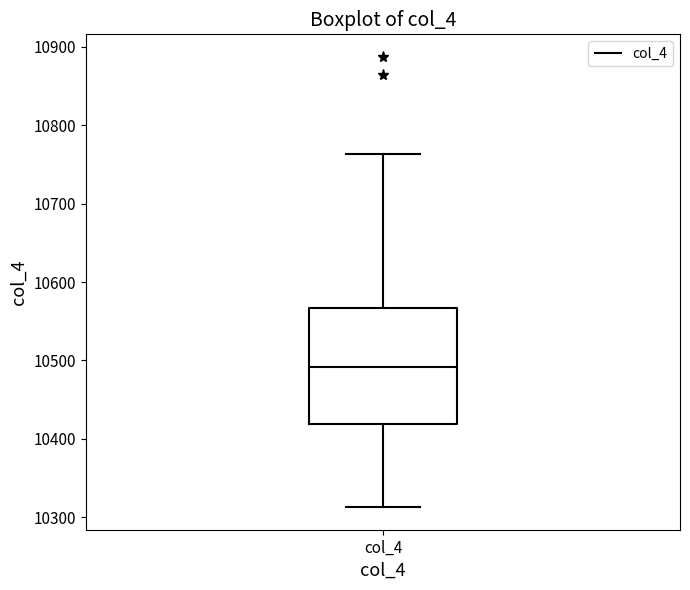

Where does the upper whisker of the box for col_4 end on the y-axis? The values are not printed on the chart, so give them approximately, as read against the axis.

10760